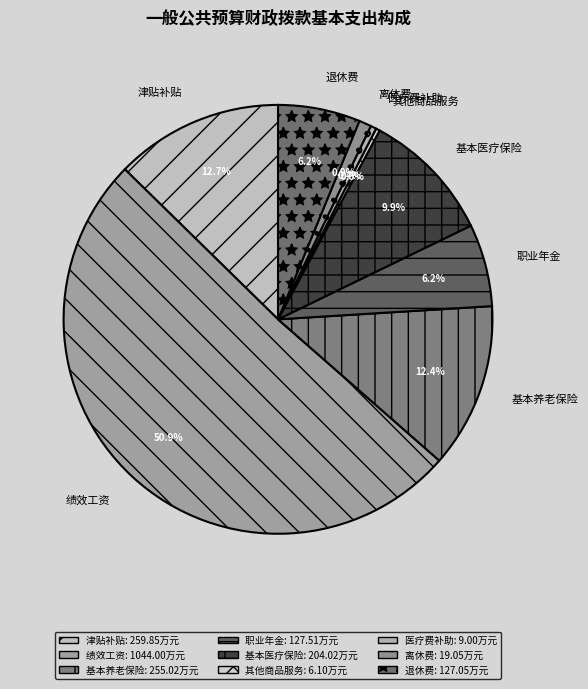

What is the majority slice?

绩效工资